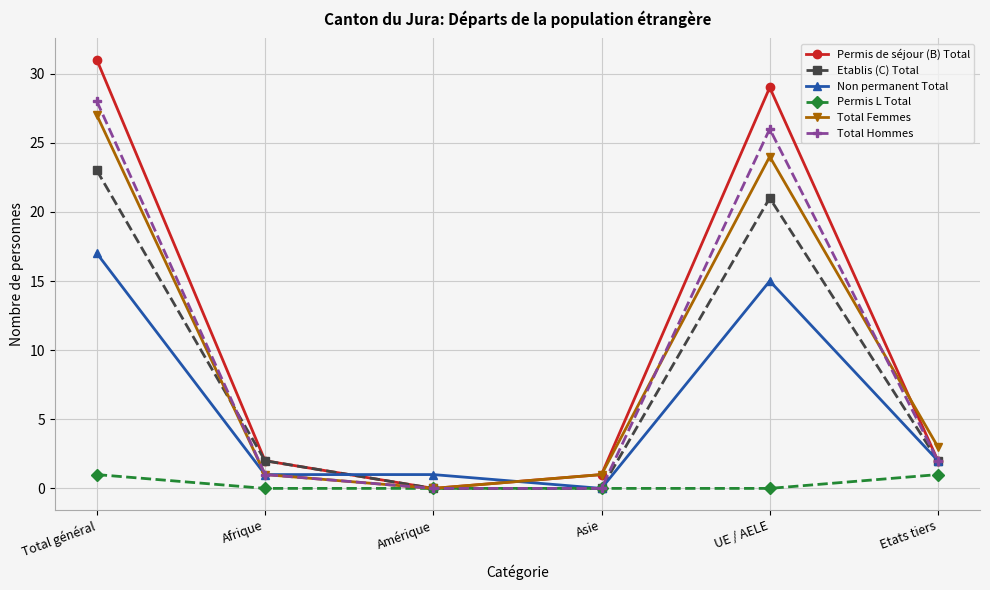

What is the difference between the second highest and second lowest values in the Permis de séjour (B) Total series?

28